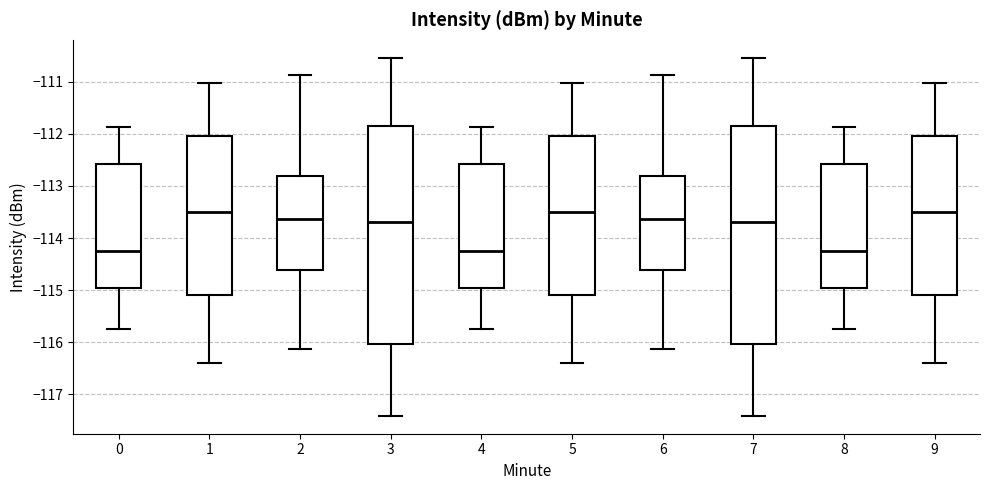

Reading left to right, read every box against the y-axis: the position of its median line, the range the box covers, and the ends of its whiskers. The values are not printed on the chart, so give them approximately, as read against the axis.

0: median -114.2, box -115.0 to -112.6, whiskers -115.7 to -111.9
1: median -113.5, box -115.1 to -112.0, whiskers -116.4 to -111.0
2: median -113.6, box -114.6 to -112.8, whiskers -116.1 to -110.9
3: median -113.7, box -116.0 to -111.8, whiskers -117.4 to -110.5
4: median -114.2, box -115.0 to -112.6, whiskers -115.7 to -111.9
5: median -113.5, box -115.1 to -112.0, whiskers -116.4 to -111.0
6: median -113.6, box -114.6 to -112.8, whiskers -116.1 to -110.9
7: median -113.7, box -116.0 to -111.8, whiskers -117.4 to -110.5
8: median -114.2, box -115.0 to -112.6, whiskers -115.7 to -111.9
9: median -113.5, box -115.1 to -112.0, whiskers -116.4 to -111.0